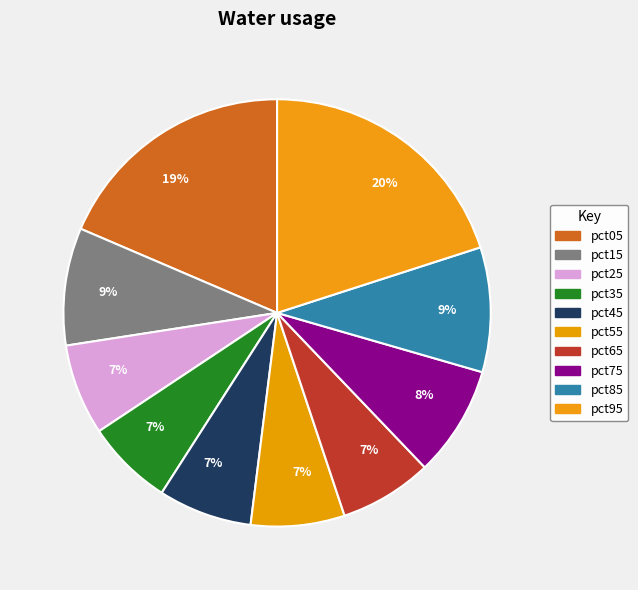

Rank the categories by value from highest to lowest.

pct95, pct05, pct85, pct15, pct75, pct55, pct45, pct65, pct25, pct35